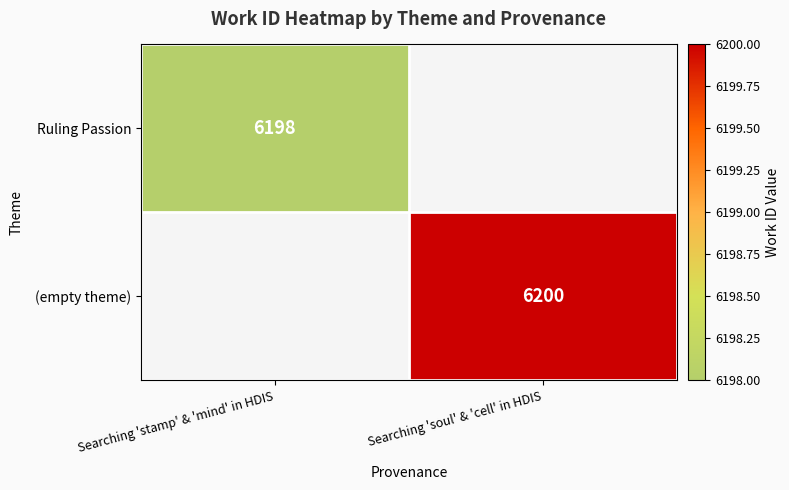

How many data points does each series have?

2